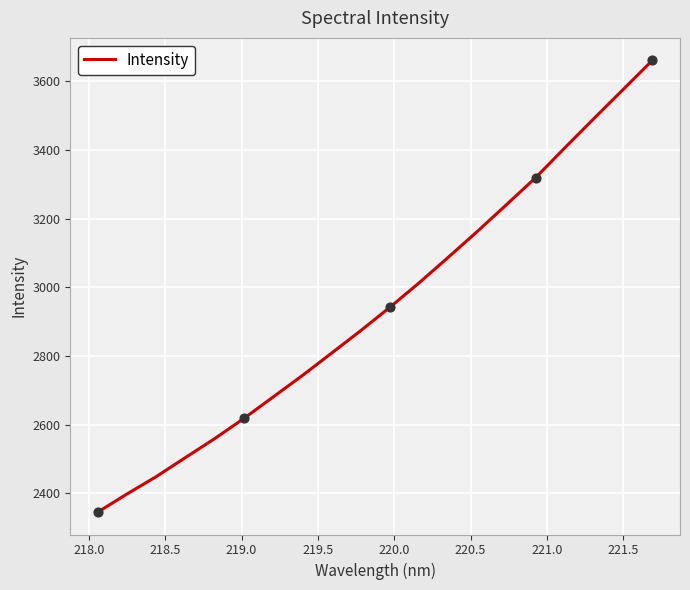

What is the smallest value displayed?

2345.3